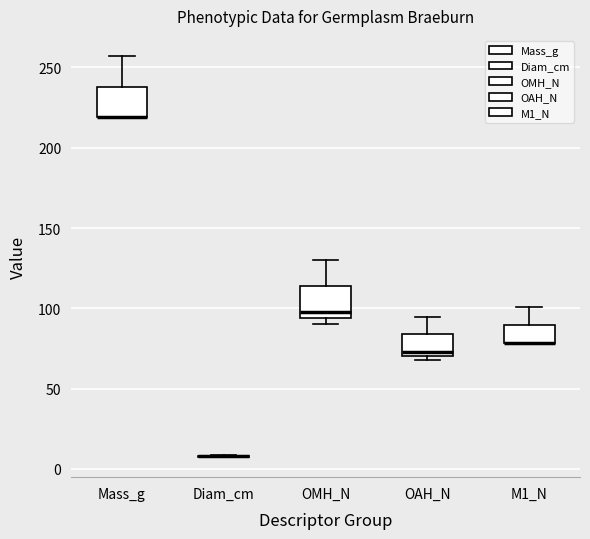

Reading left to right, transcribe this box plot: for each box, give where its median line is, the range the box spans, and where its two whiskers end, as read against the y-axis. The values are not printed on the chart, so give them approximately, as read against the axis.

Mass_g: median 220 (drawn on the box's lower edge), box 220 to 240, whiskers 220 to 255
Diam_cm: box collapsed to a line at 10, whiskers 5 to 10
OMH_N: median 100, box 95 to 115, whiskers 90 to 130
OAH_N: median 75, box 70 to 85, whiskers 70 (just below the box's lower edge) to 95
M1_N: median 80 (drawn on the box's lower edge), box 80 to 90, whiskers 80 to 100